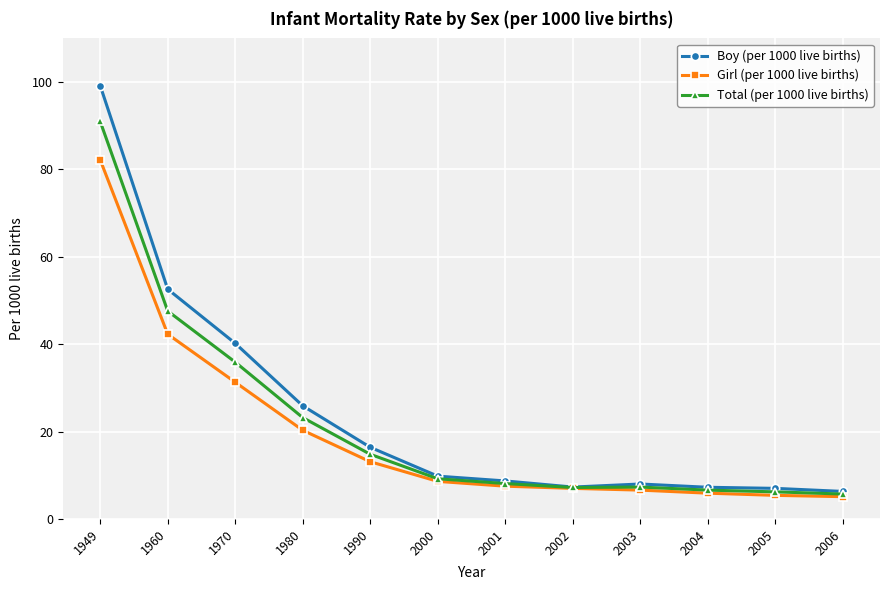

What is the sum of the Girl (per 1000 live births) values at 2001 and 2004?

13.4